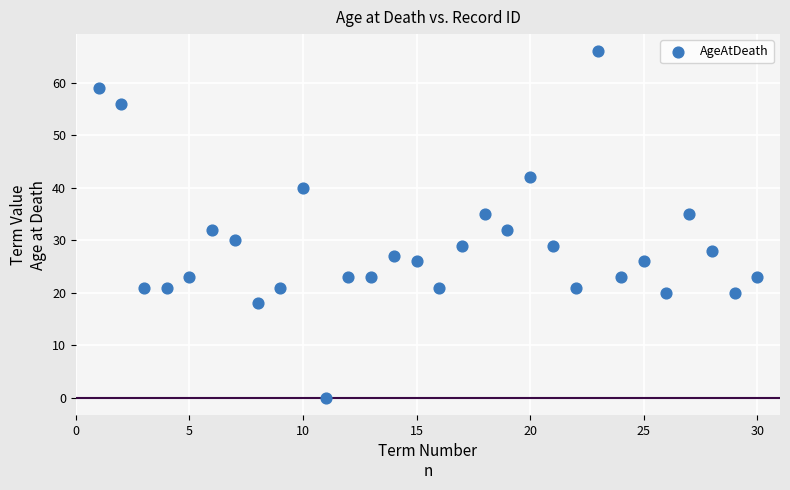

What is the range of Y values (max minus min)?

66